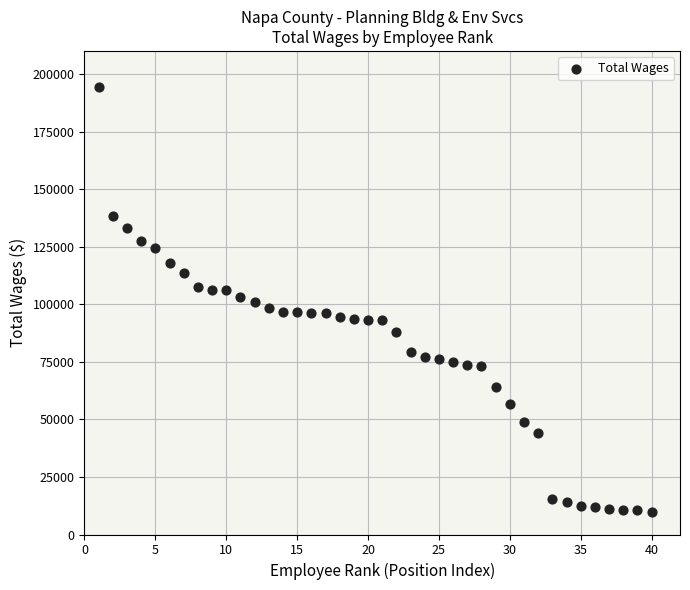

What is the range of X values (max minus min)?

39